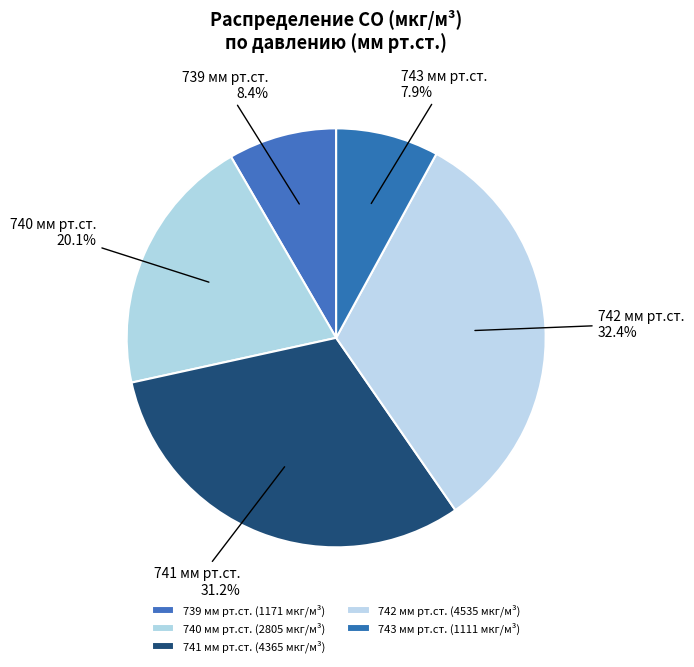

Is the sum of 741 мм рт.ст. and 740 мм рт.ст. greater than half?

Yes